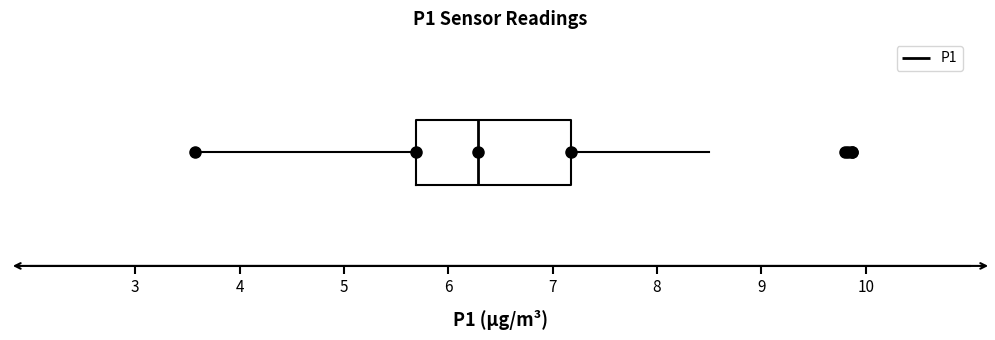

Transcribe this box plot: give where the median line is, the range the box spans, and where the two whiskers end, as read against the x-axis. The values are not printed on the chart, so give them approximately, as read against the axis.

median 6.3, box 5.7 to 7.2, whiskers 3.6 to 8.5